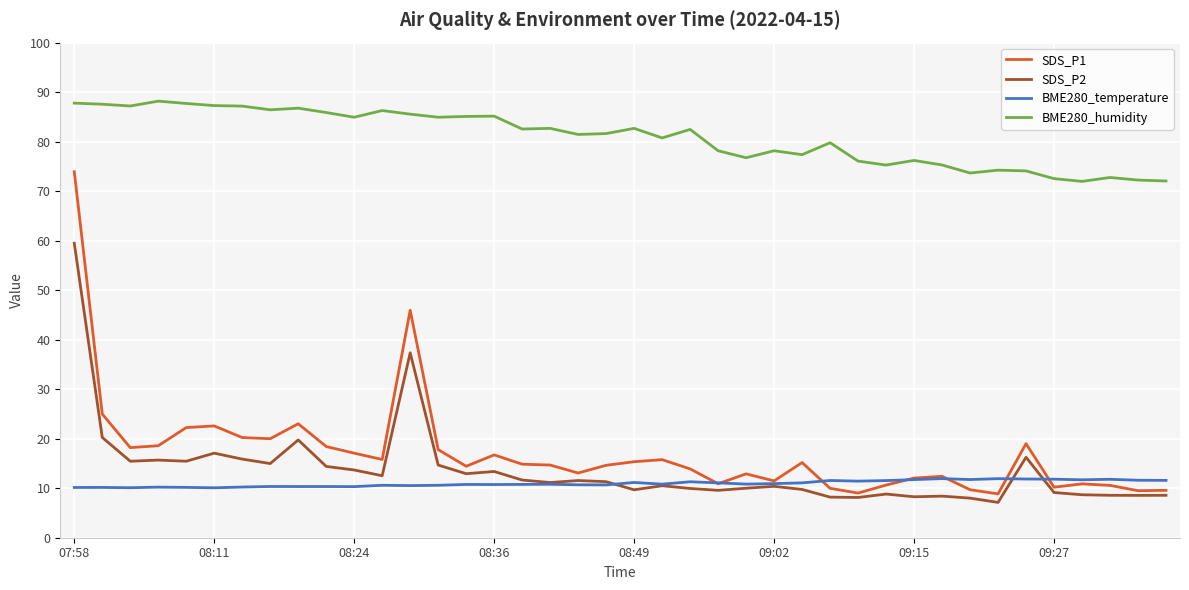

Which series has the largest total across all categories?

BME280_humidity